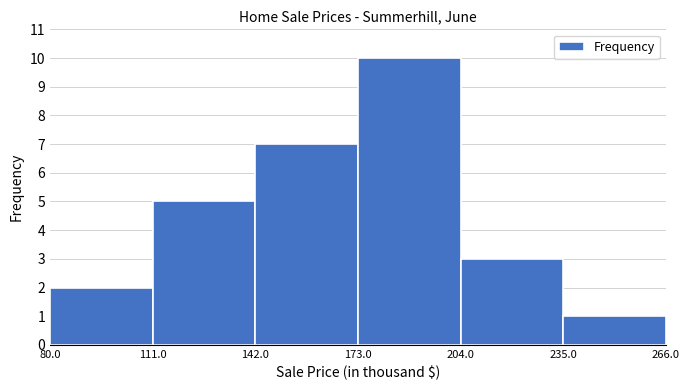

Reading left to right, list every bar in this chart as the range it spans on the x-axis followed by its height. The values are not printed on the chart, so give them approximately, as read against the axis.

80.0 to 111.0: 2
111.0 to 142.0: 5
142.0 to 173.0: 7
173.0 to 204.0: 10
204.0 to 235.0: 3
235.0 to 266.0: 1